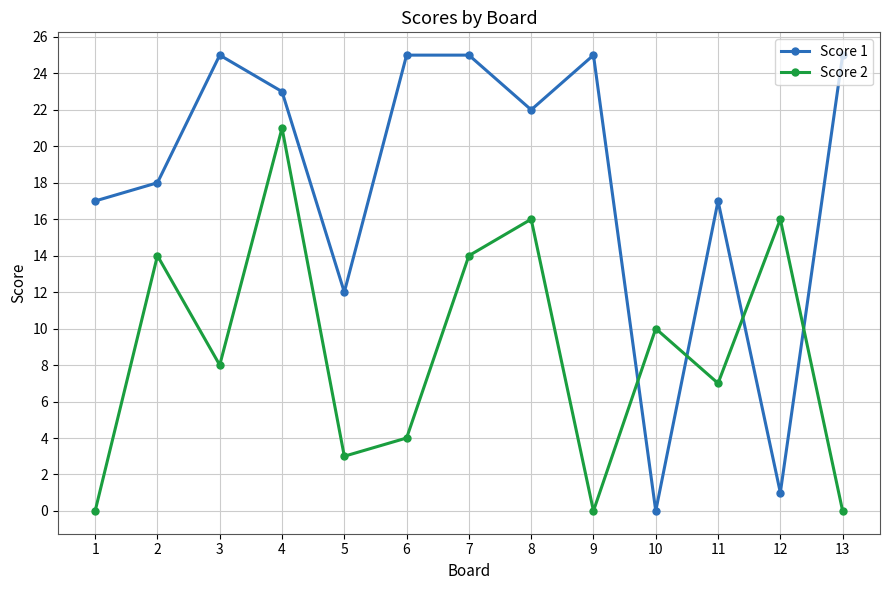

True or false: Score 2 has more than 2 points higher than both neighbors.

True